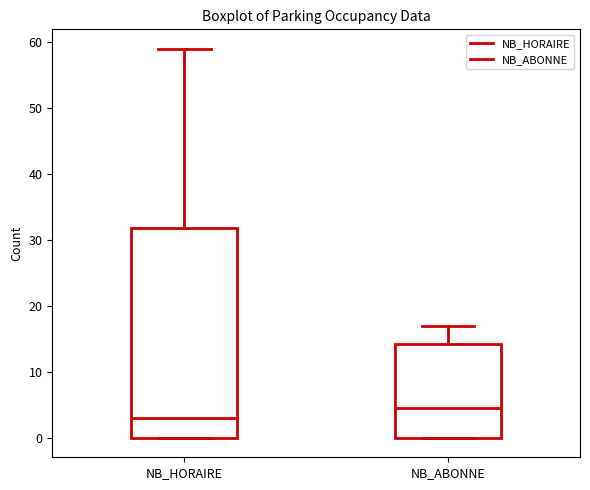

Which box has the lowest median line?

NB_HORAIRE